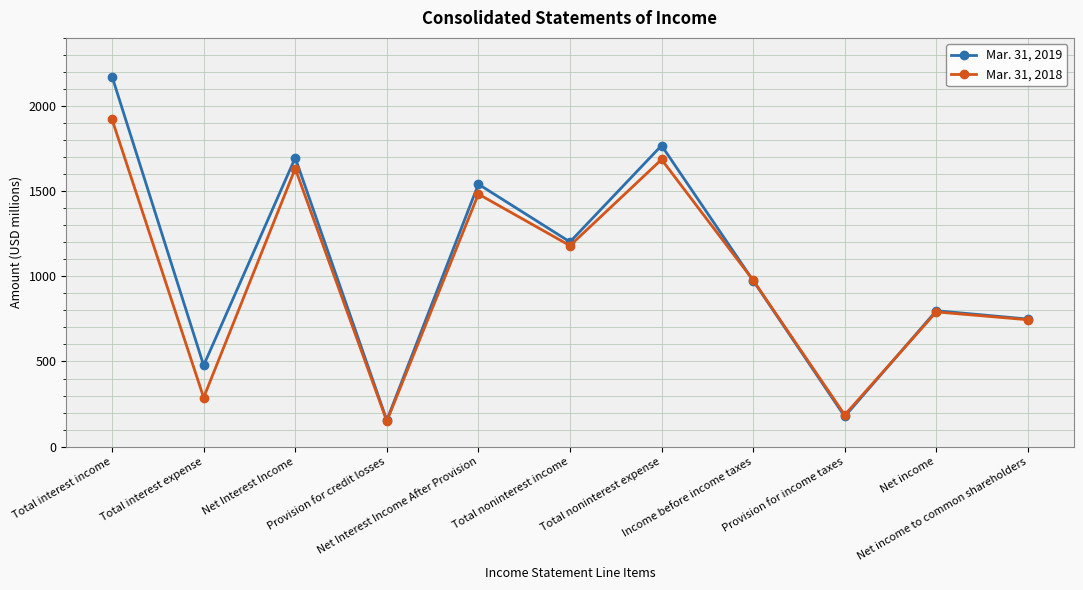

At which category does Mar. 31, 2019 reach its first local peak?

Net Interest Income